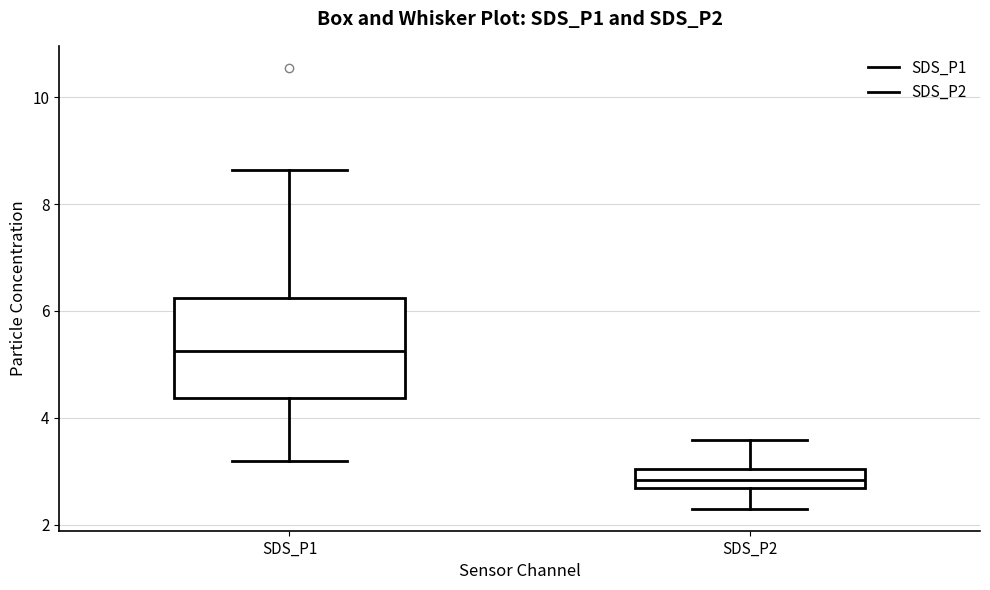

Comparing the boxes themselves (not the whiskers), which one is the tallest?

SDS_P1